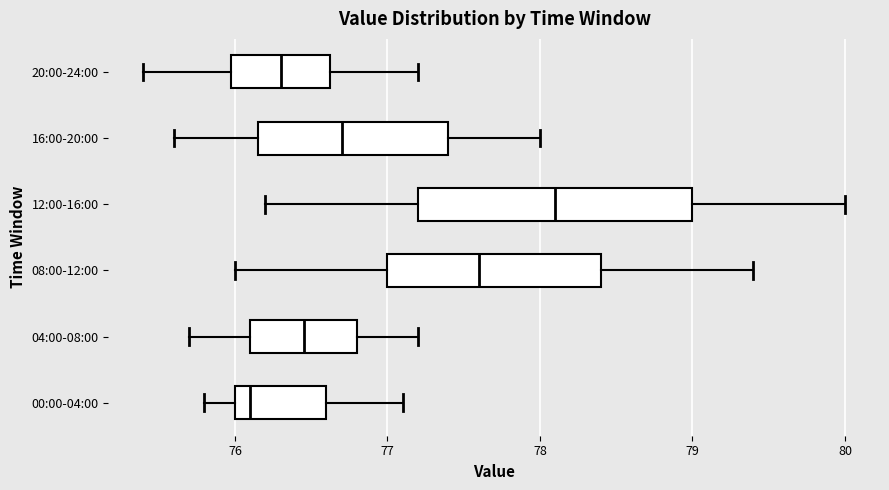

Where does the left whisker of the box for 20:00-24:00 end on the x-axis? The values are not printed on the chart, so give them approximately, as read against the axis.

75.4